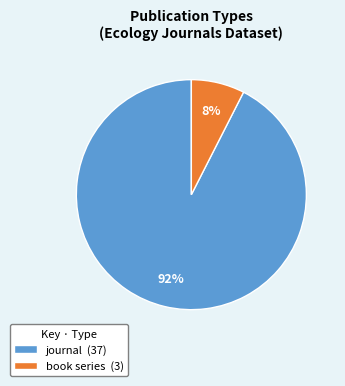

To the nearest percent, what portion does book series represent?

8%